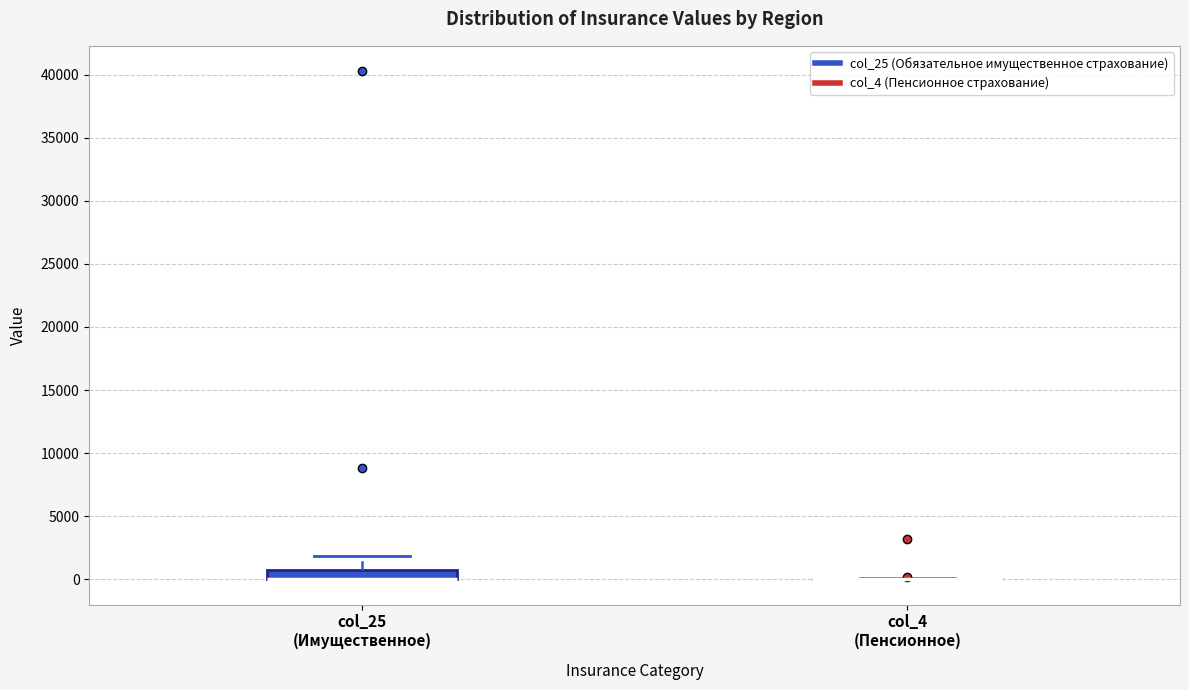

Reading left to right, transcribe this box plot: for each box, give where its median line is, the range the box spans, and where its two whiskers end, as read against the y-axis. The values are not printed on the chart, so give them approximately, as read against the axis.

col_25 (Имущественное): median 0 (drawn on the box's lower edge), box 0 to 1000, whiskers 0 to 2000
col_4 (Пенсионное): box collapsed to a line at 0, whiskers 0 to 0